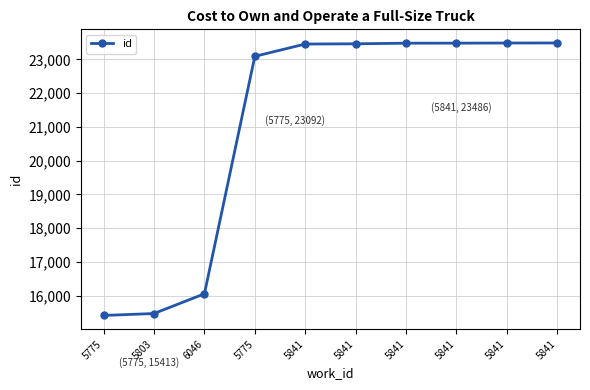

What is the smallest value displayed?

15413